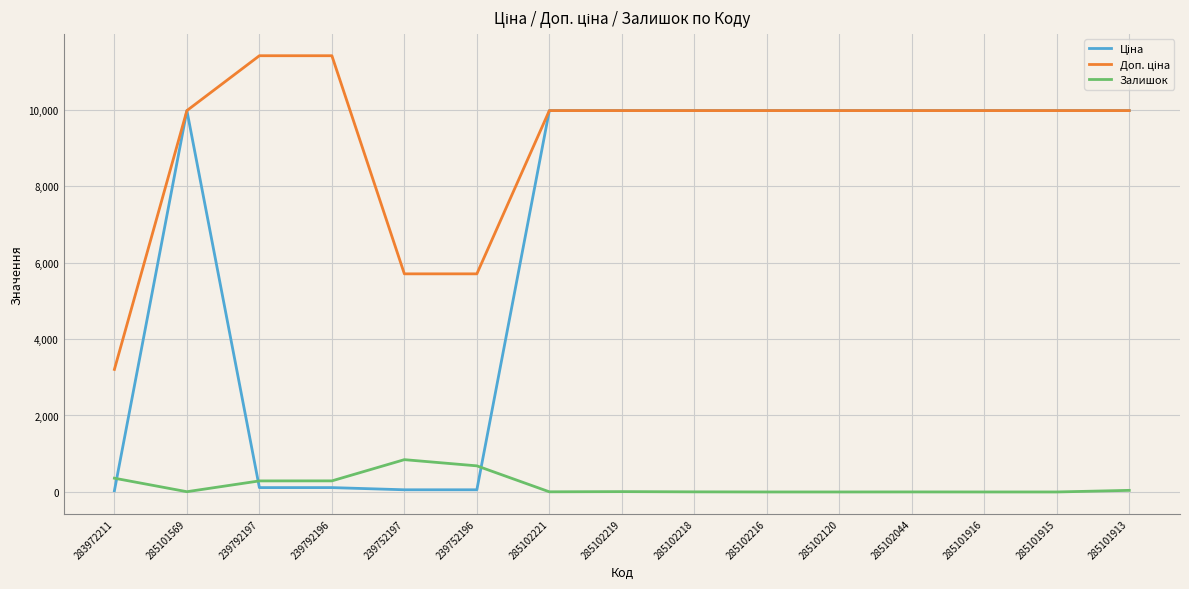

What is the maximum value shown in the chart?

11410.0